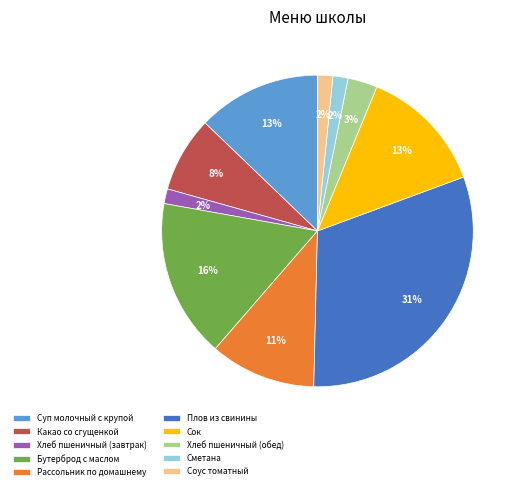

To the nearest percent, what is the difference between the largest and smallest slice percentages?

29%